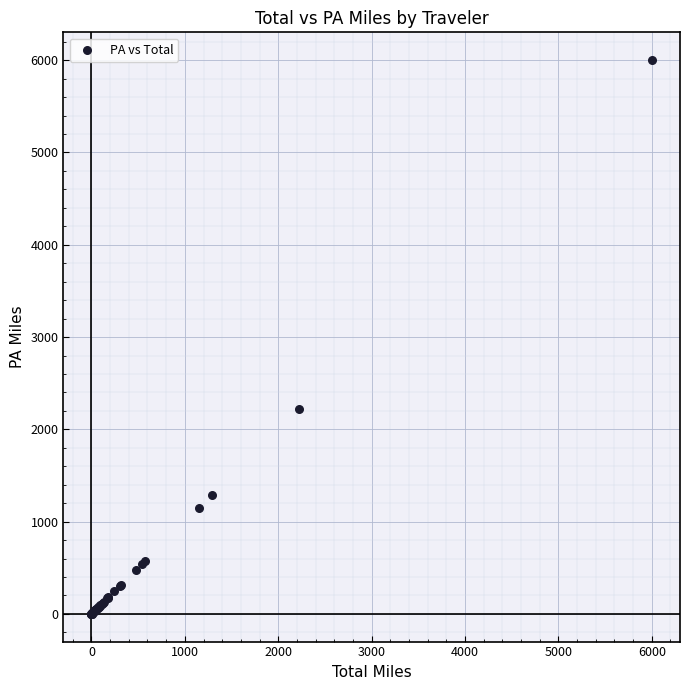

What Y value in the scatter plot is closest to 3000?

2223.0